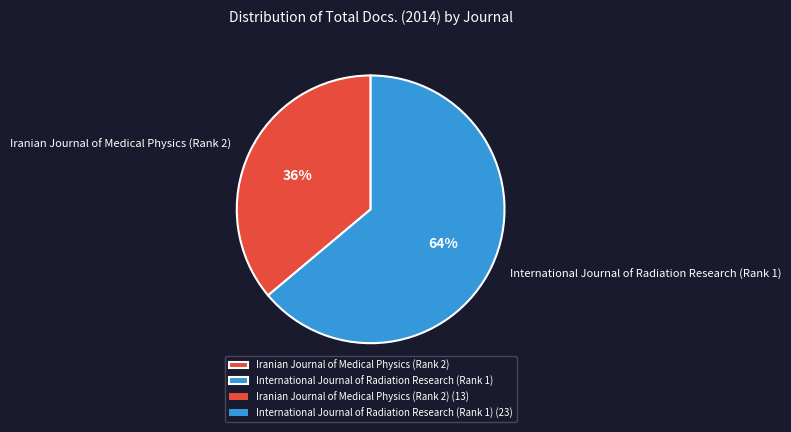

Which category has the smallest portion of the pie?

Iranian Journal of Medical Physics (Rank 2)